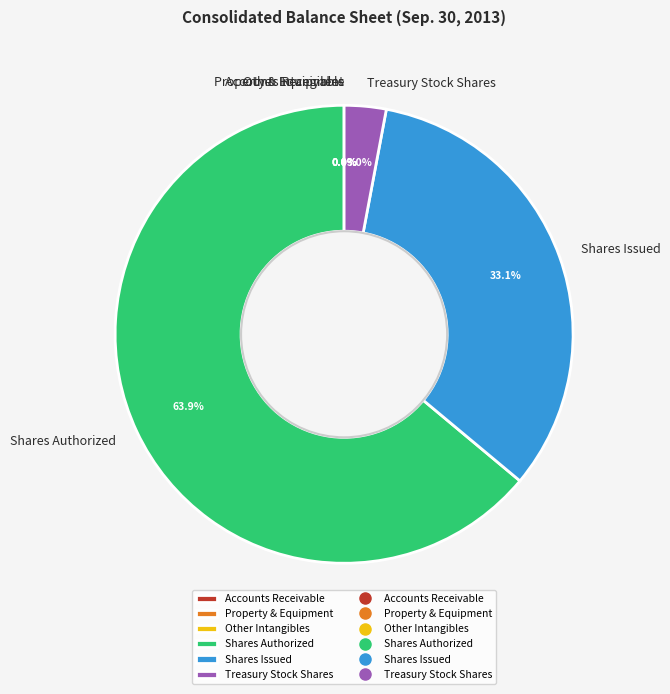

What is the ratio of the value at Shares Issued to the value at Shares Authorized?

0.5